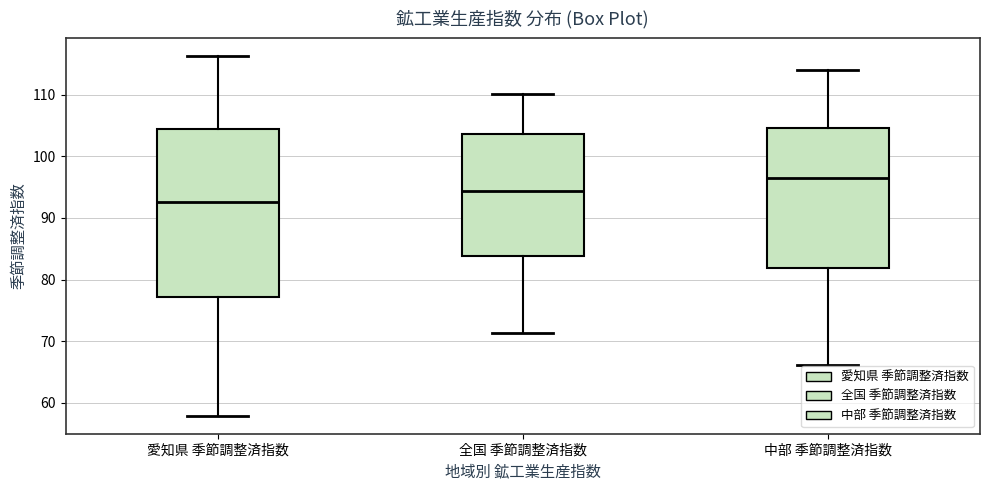

Reading left to right, read every box against the y-axis: the position of its median line, the range the box covers, and the ends of its whiskers. The values are not printed on the chart, so give them approximately, as read against the axis.

愛知県 季節調整済指数: median 93, box 77 to 104, whiskers 58 to 116
全国 季節調整済指数: median 94, box 84 to 104, whiskers 71 to 110
中部 季節調整済指数: median 97, box 82 to 105, whiskers 66 to 114